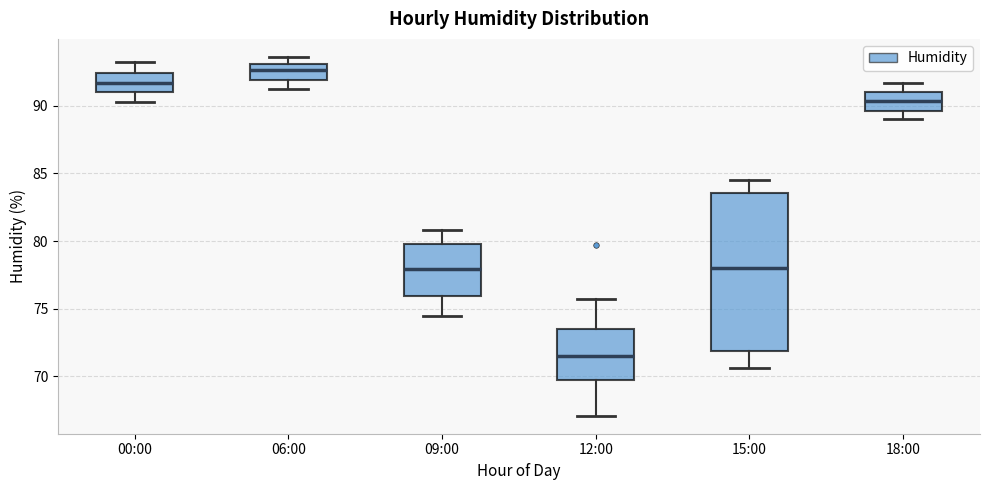

Where does the upper whisker of the box for 15:00 end on the y-axis? The values are not printed on the chart, so give them approximately, as read against the axis.

84.5